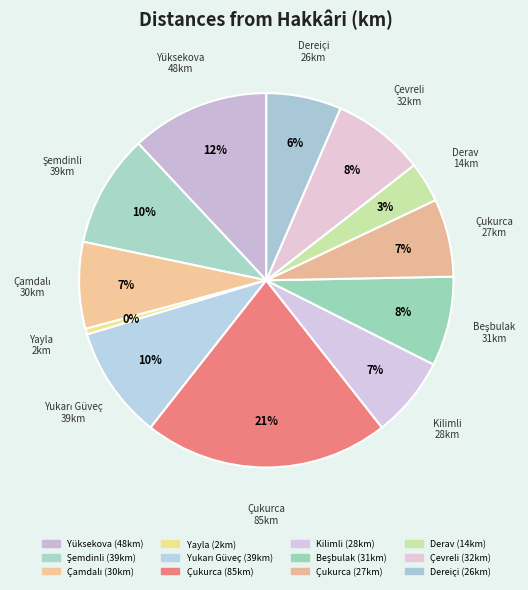

Count the number of slices in the pie.

12